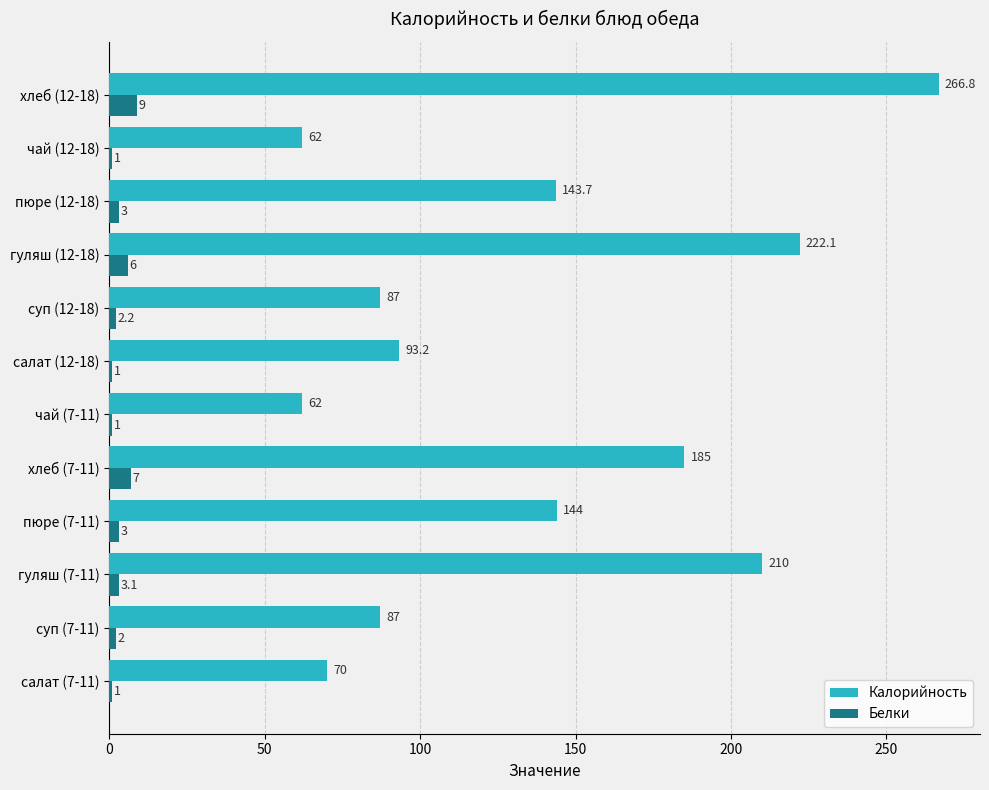

At how many categories does at least one series exceed 251?

1